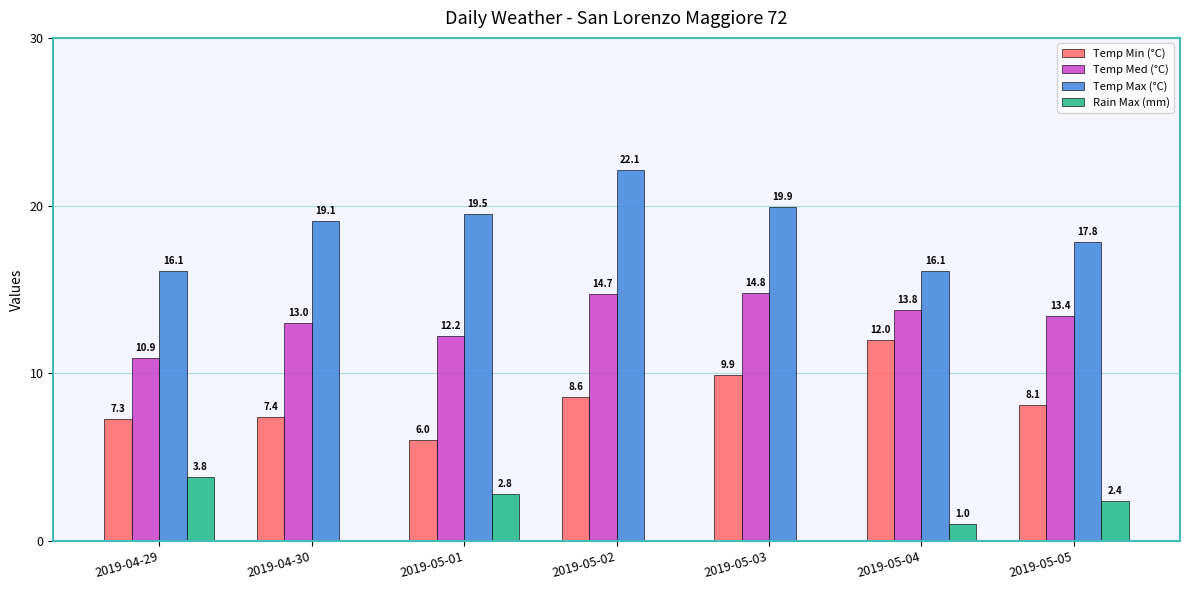

What is the sum of the Rain Max (mm) values at 2019-04-29 and 2019-04-30?

3.8